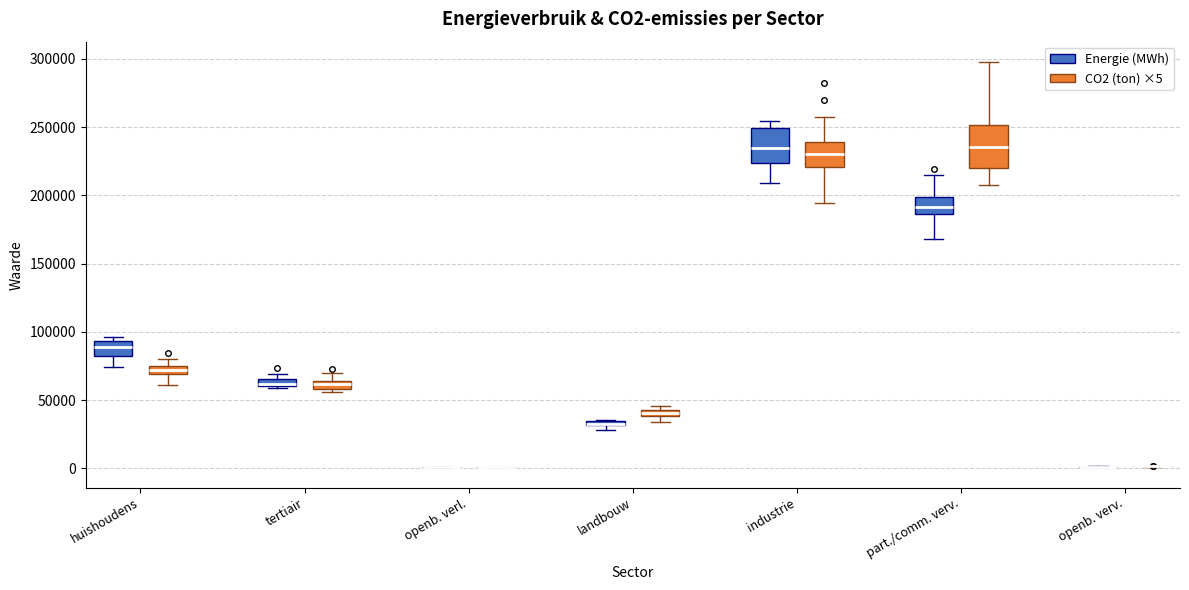

Which box is the tallest, from its lower edge to its upper edge?

part./comm. verv. (CO2 (ton) ×5)